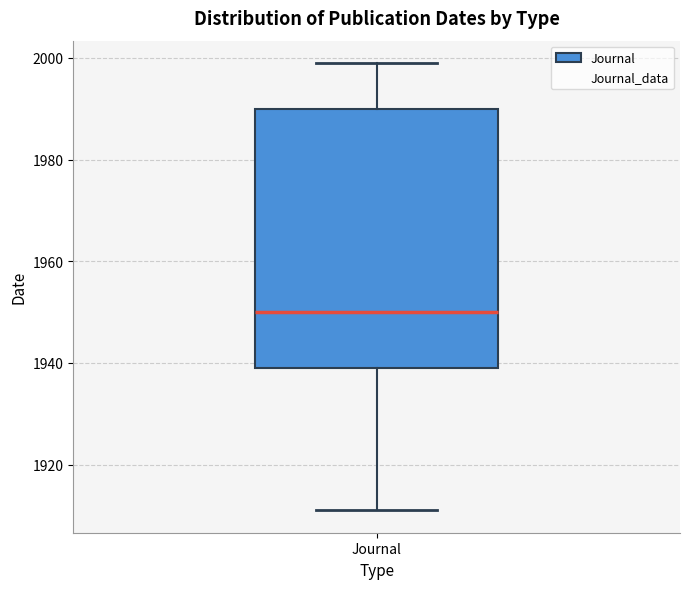

Read this box plot against the y-axis: the position of the median line, the range covered by the box, and the ends of both whiskers. The values are not printed on the chart, so give them approximately, as read against the axis.

median 1950, box 1940 to 1990, whiskers 1912 to 2000